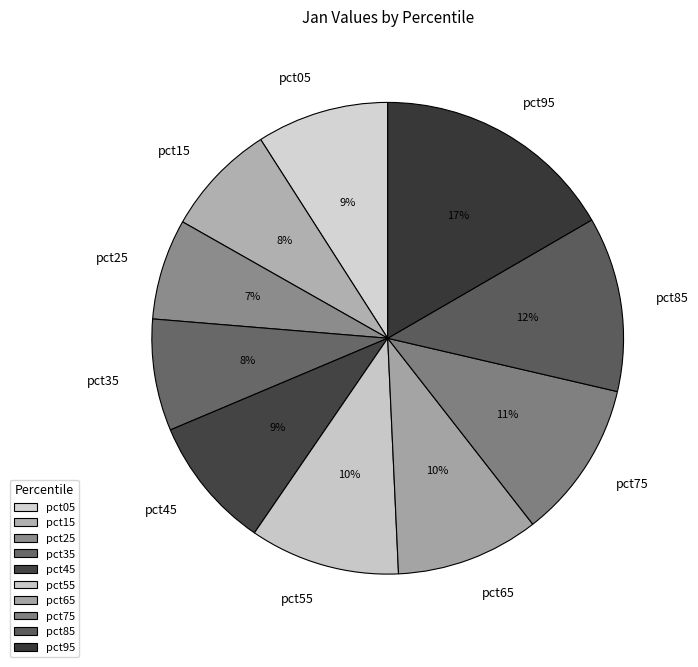

What percentage is the pct95 slice, to the nearest percent?

17%